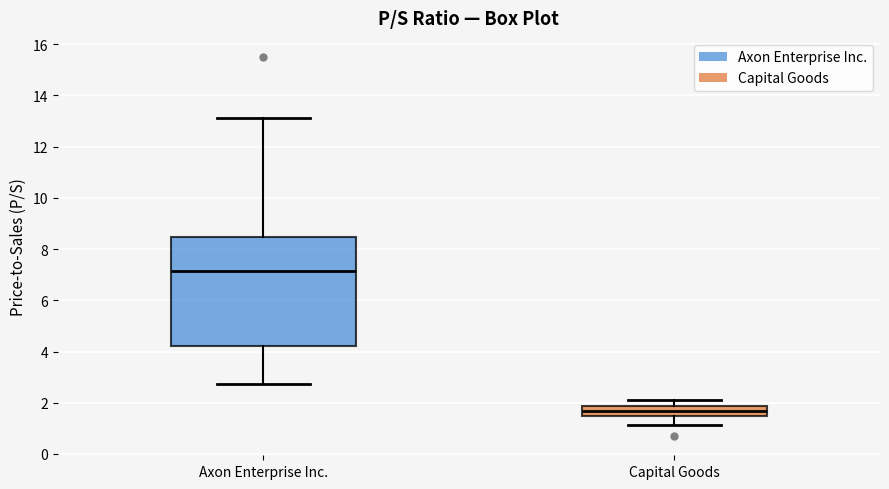

Reading left to right, transcribe this box plot: for each box, give where its median line is, the range the box spans, and where its two whiskers end, as read against the y-axis. The values are not printed on the chart, so give them approximately, as read against the axis.

Axon Enterprise Inc.: median 7.2, box 4.2 to 8.4, whiskers 2.8 to 13.2
Capital Goods: median 1.6, box 1.4 to 1.8, whiskers 1.2 to 2.2